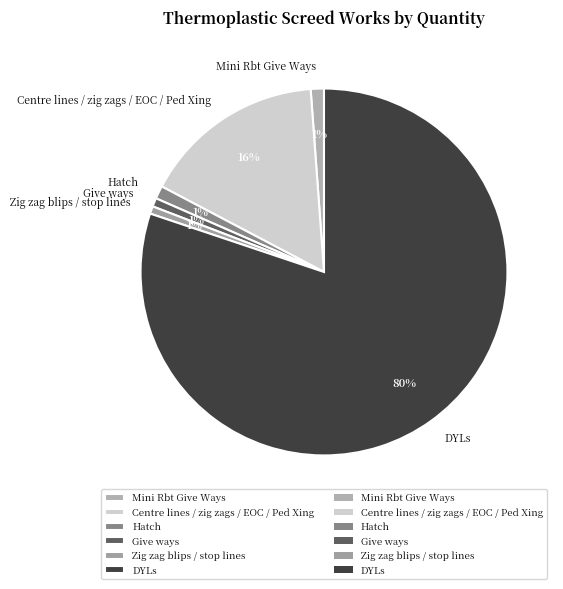

Do Mini Rbt Give Ways and Zig zag blips / stop lines together represent more than half of the pie?

No